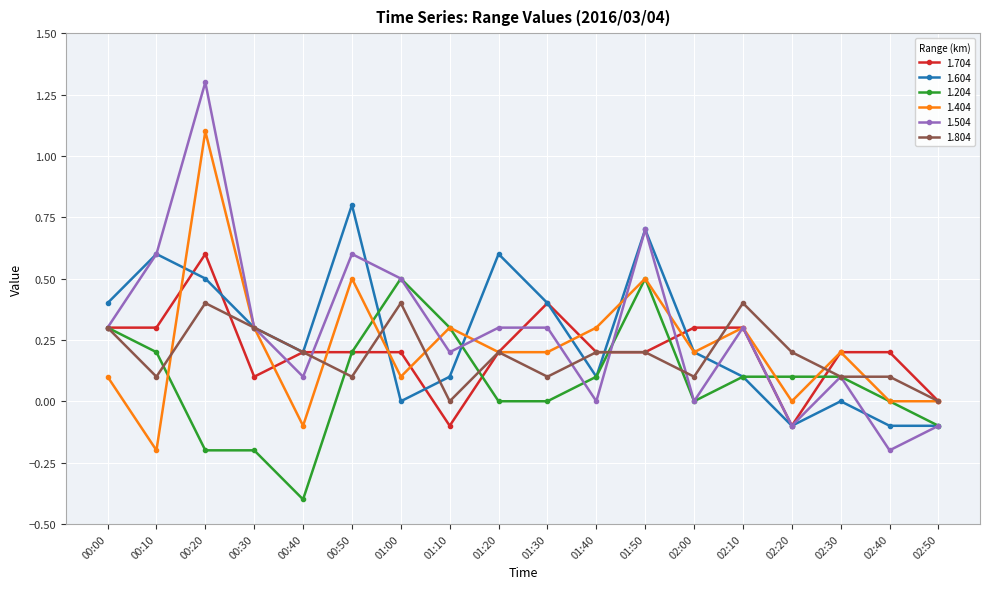

What is the label of the 9th point from the left?

01:20